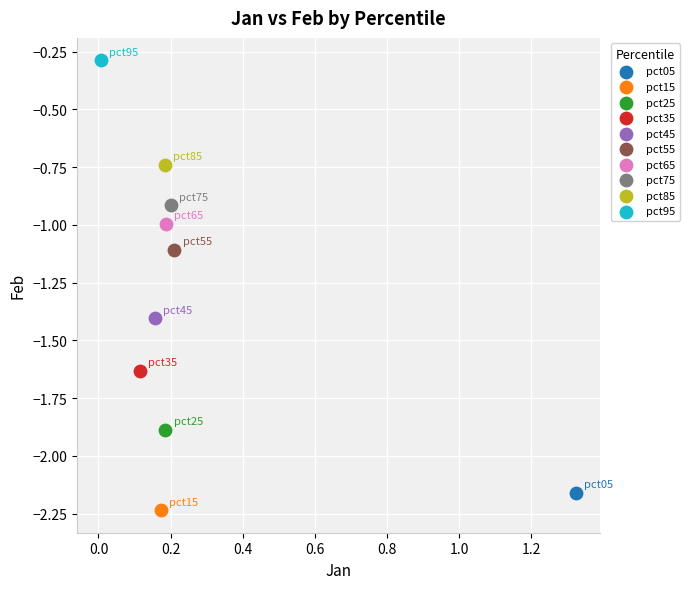

What are all the series names shown in the legend?

pct05, pct15, pct25, pct35, pct45, pct55, pct65, pct75, pct85, pct95